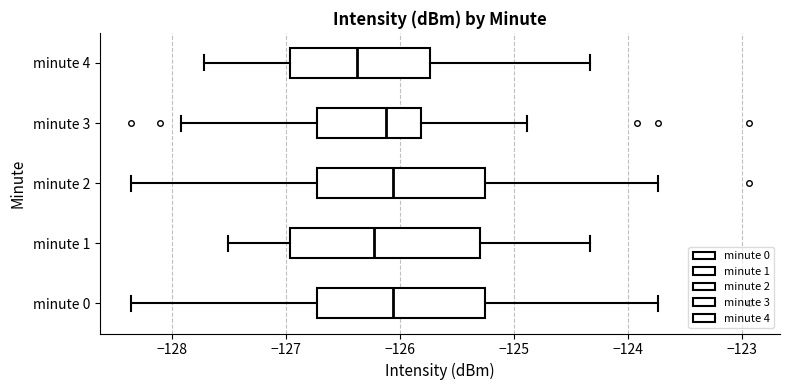

Reading bottom to top, read every box against the x-axis: the position of its median line, the range the box covers, and the ends of its whiskers. The values are not printed on the chart, so give them approximately, as read against the axis.

minute 0: median -126.1, box -126.7 to -125.3, whiskers -128.4 to -123.7
minute 1: median -126.2, box -127.0 to -125.3, whiskers -127.5 to -124.3
minute 2: median -126.1, box -126.7 to -125.3, whiskers -128.4 to -123.7
minute 3: median -126.1, box -126.7 to -125.8, whiskers -127.9 to -124.9
minute 4: median -126.4, box -127.0 to -125.7, whiskers -127.7 to -124.3